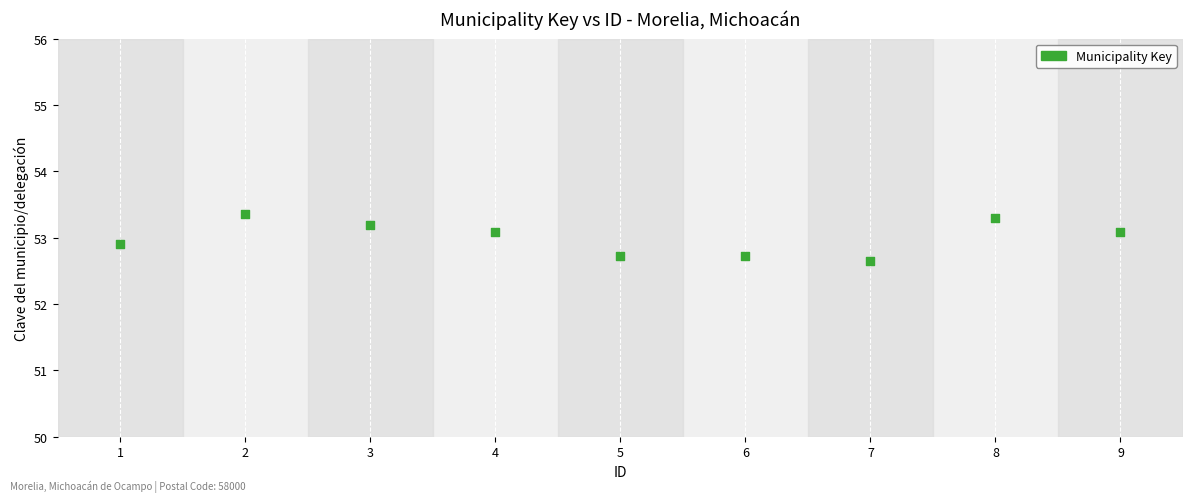

What is the average Y value?

53.0